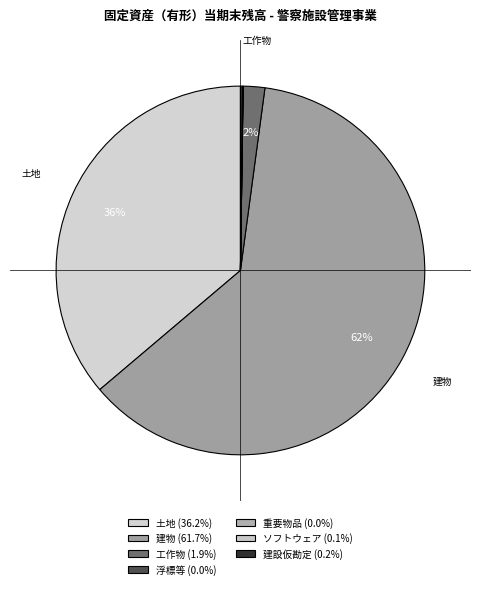

The 建設仮勘定 slice represents 7% of the pie. True or false?

False